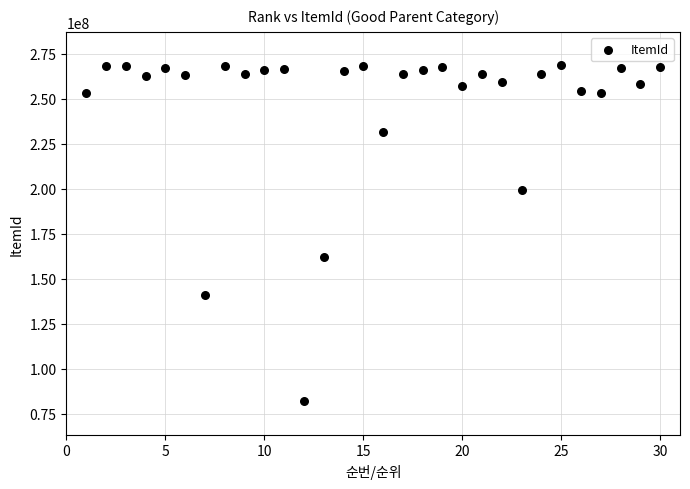

What Y value in the scatter plot is closest to 175350144?

162366511